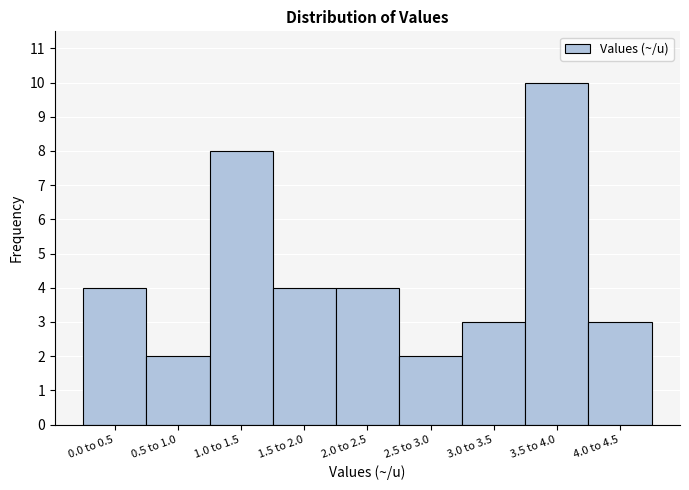

Reading left to right, list all the values displayed in this chart.

4	2	8	4	4	2	3	10	3